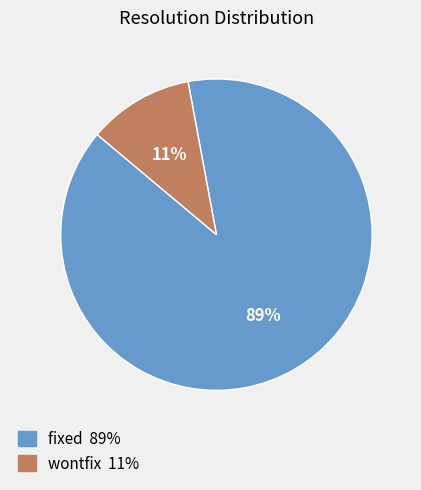

Is there a majority slice in this chart?

Yes